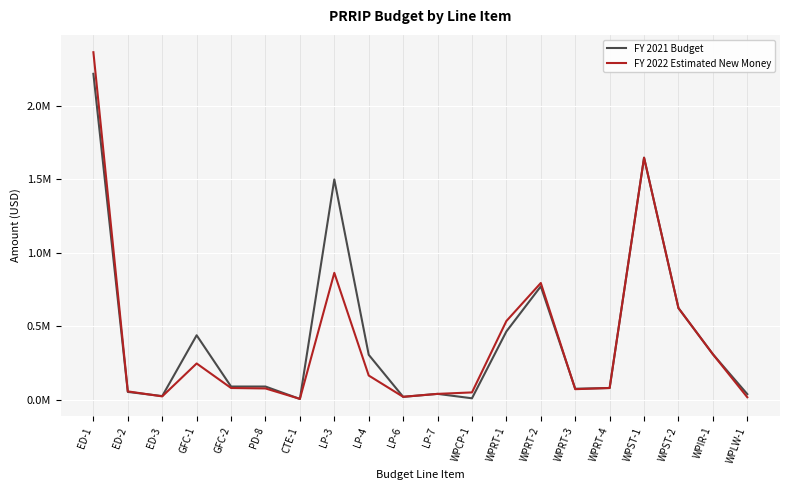

What is the value of the FY 2021 Budget point at the 12th from the left?

10000